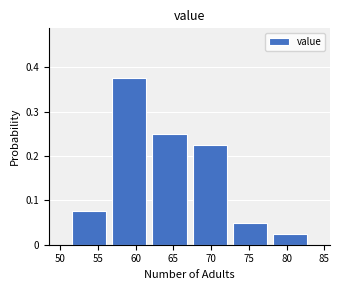

Reading left to right, transcribe this chart: for each bar, give the range it covers on the x-axis and its height. Neither the bar edges nor the heights are printed on the chart, so give them approximately, as read against the axes.

51.0 to 56.5: 0.08
56.5 to 62.0: 0.38
62.0 to 67.0: 0.25
67.0 to 72.5: 0.23
72.5 to 78.0: 0.05
78.0 to 83.0: 0.03